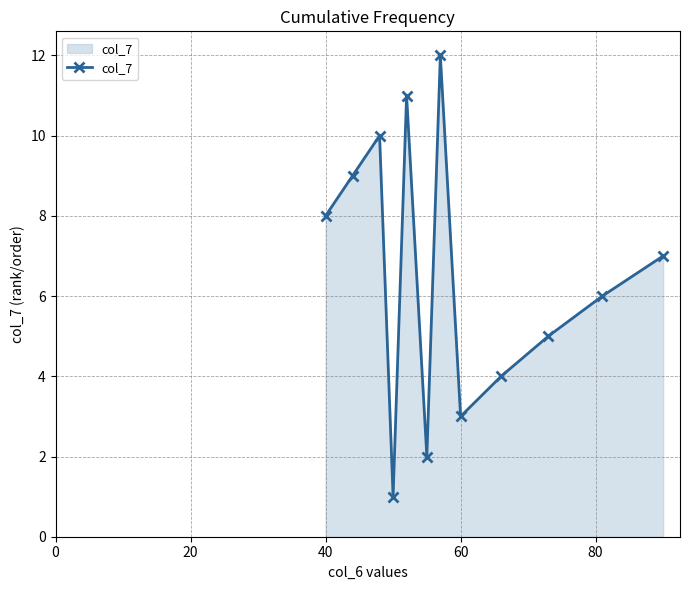

What is the greatest value displayed?

12